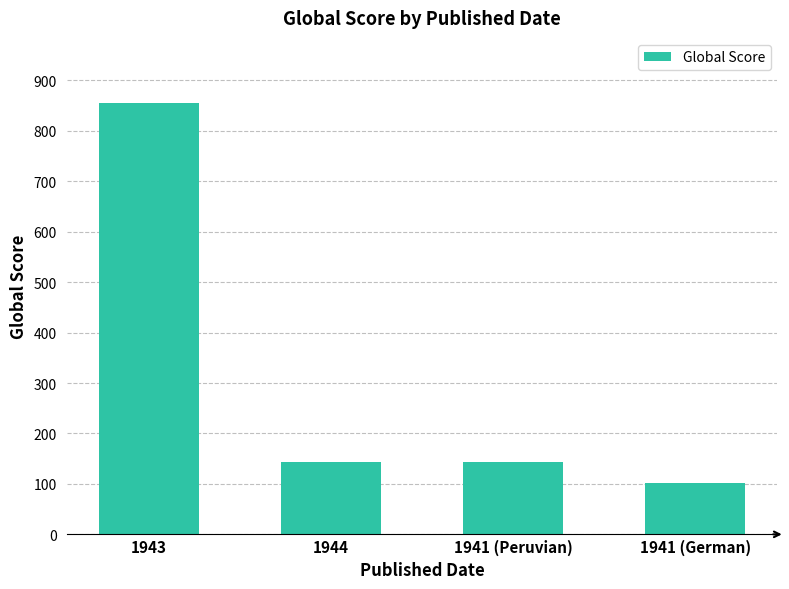

Reading right to left, list all the values displayed in this chart.

1941 (German)=102	1941 (Peruvian)=144	1944=144	1943=856